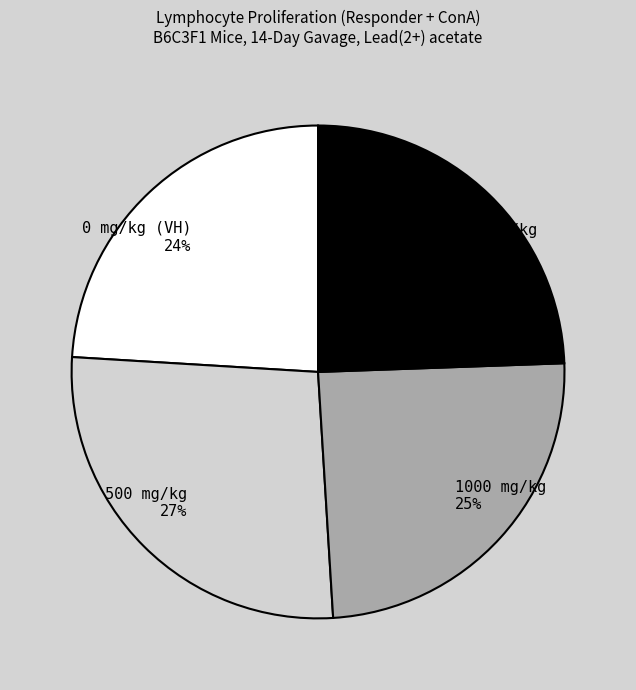

True or false: 1000 mg/kg accounts for 37% of the total.

False